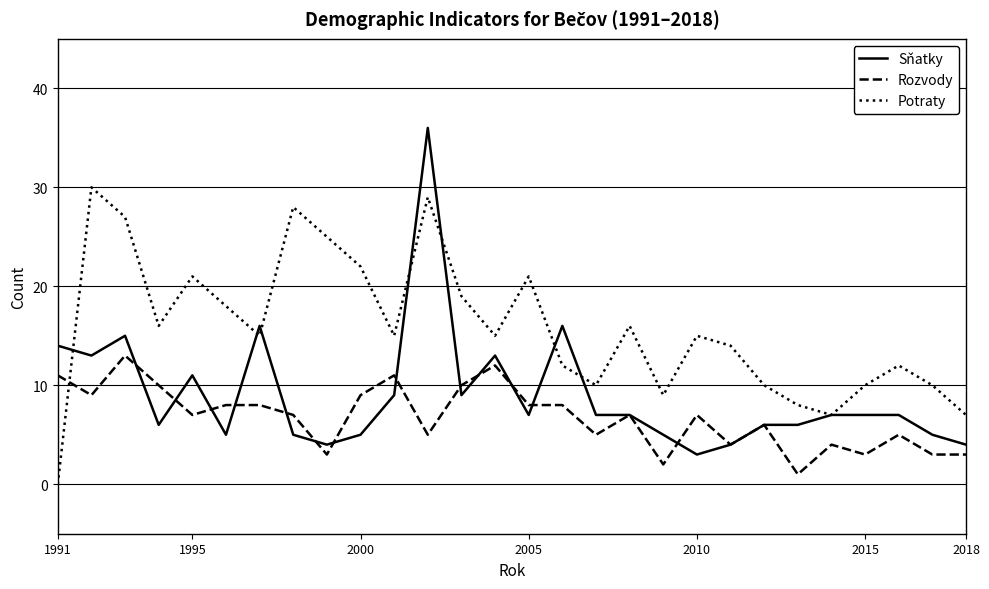

Which series has the largest total across all categories?

Potraty